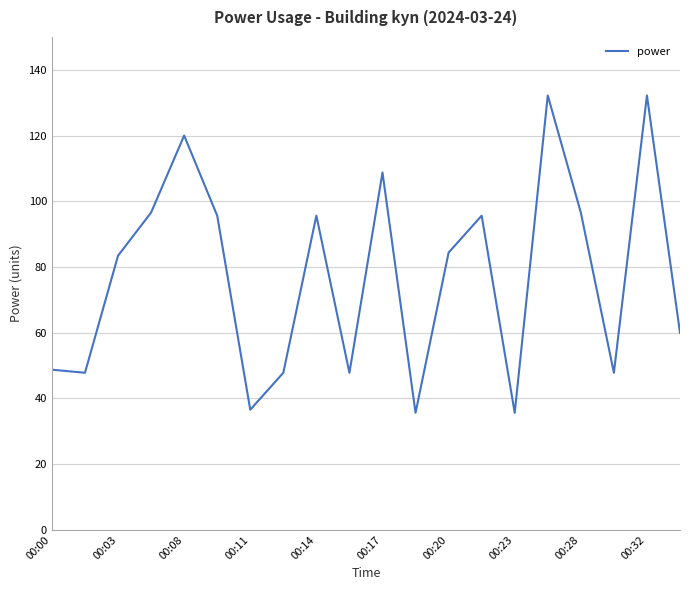

What is the difference between the maximum and minimum values?

96.6